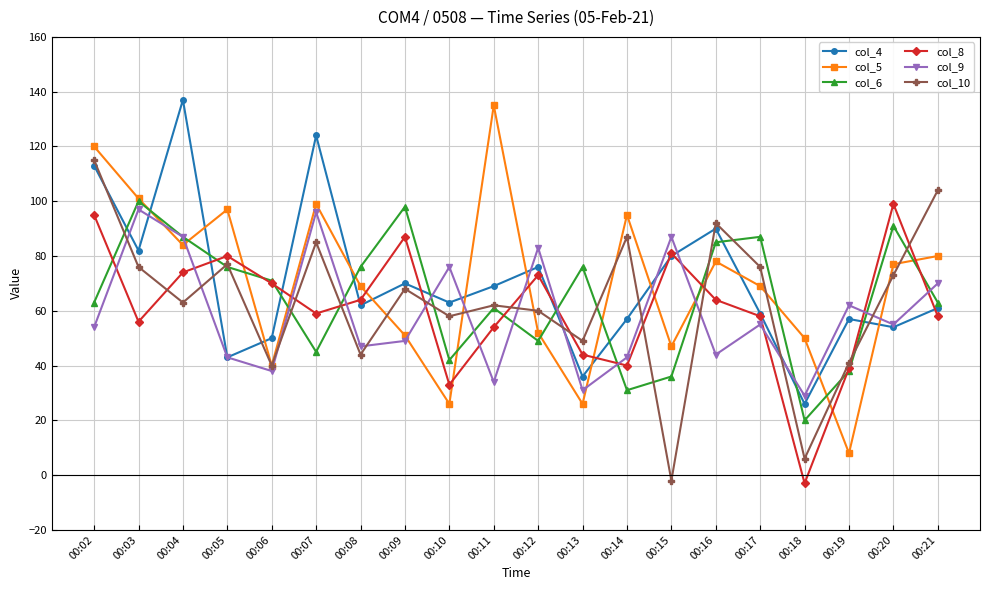

At which category is the sum across all series the highest?

00:02